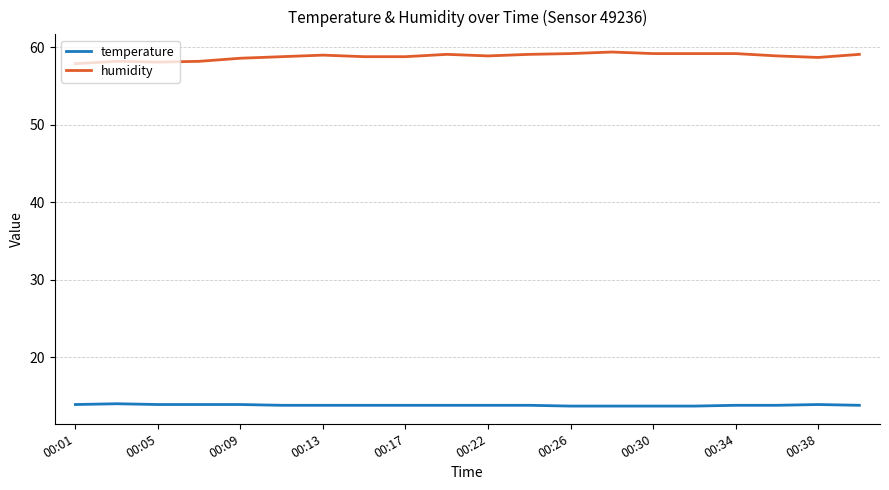

Which series has the largest total across all categories?

humidity